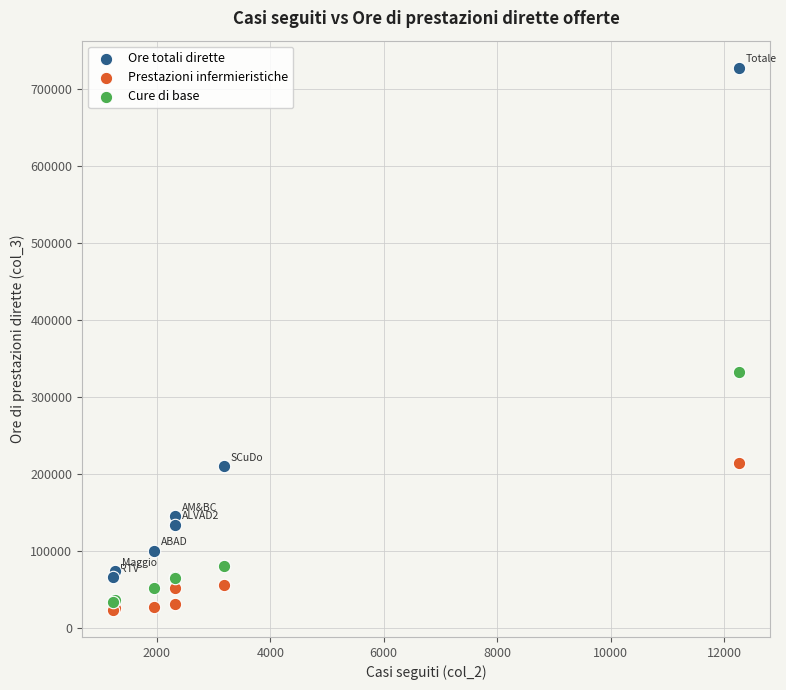

Which series has the widest spread of Y values?

Ore totali dirette